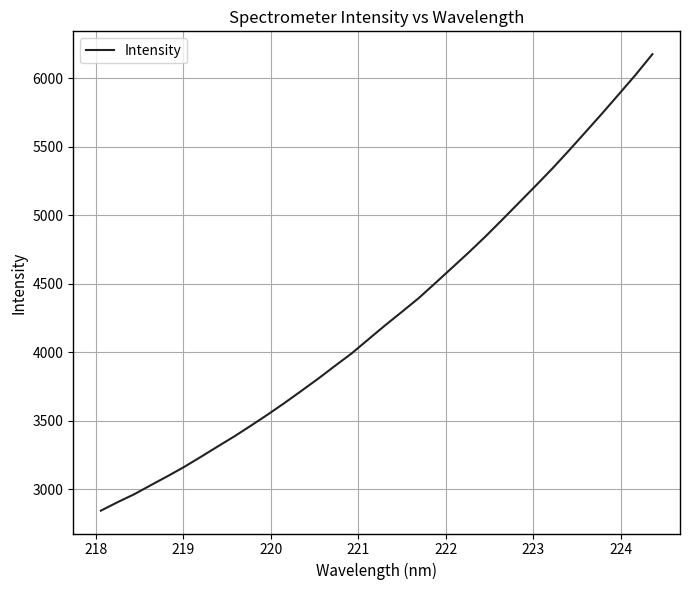

What is the greatest value displayed?

6176.7